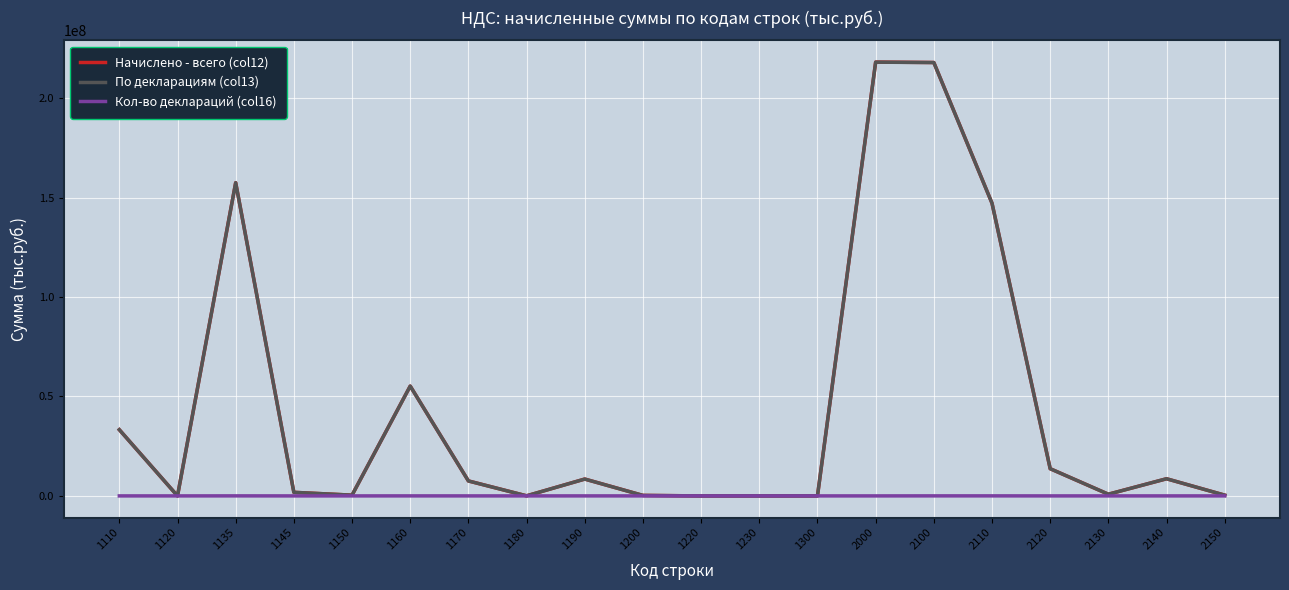

Is it true that Начислено - всего (col12) equals 333417348 at 2000?

False